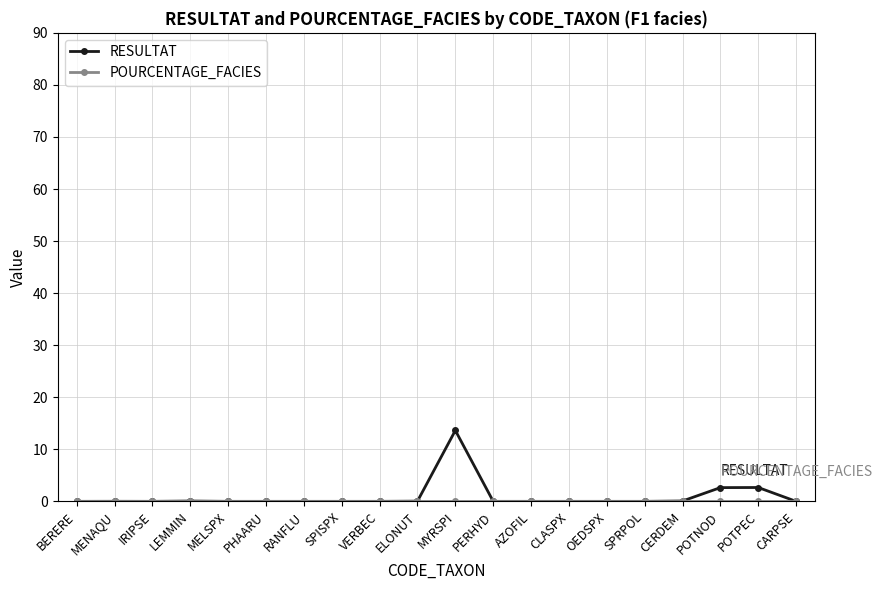

At which category does the chart reach its peak across all series?

MYRSPI